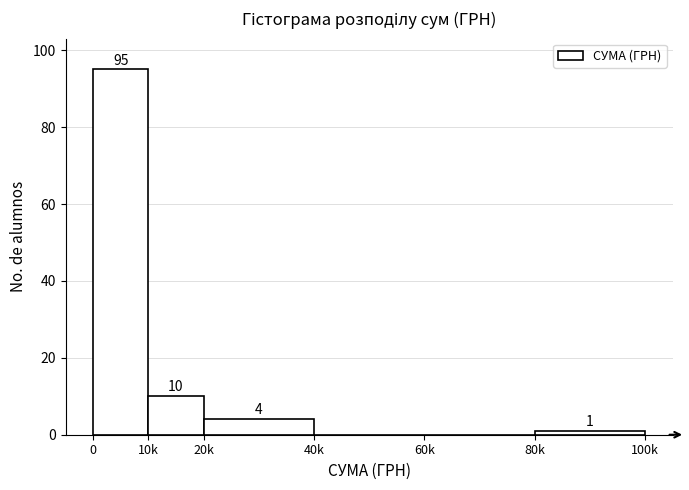

Reading right to left, extract all data points from this chart.

80k=1	60k=0	40k=0	20k=4	10k=10	0=95